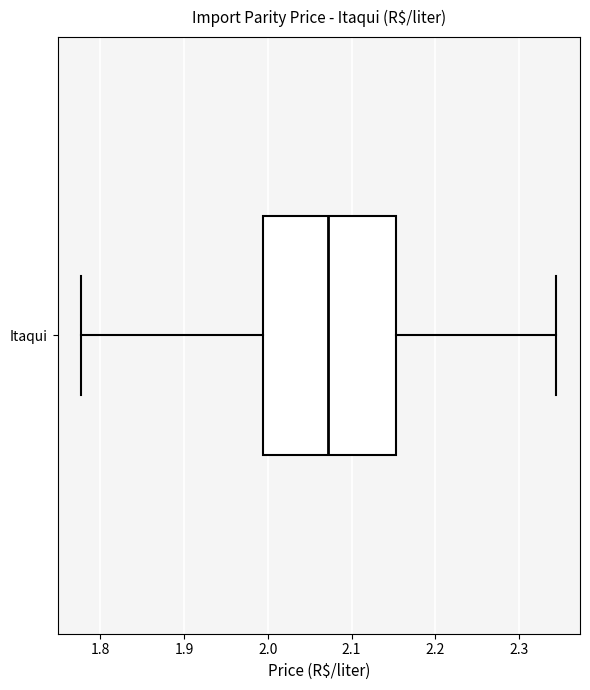

Where does the right whisker of the box for Itaqui end on the x-axis? The values are not printed on the chart, so give them approximately, as read against the axis.

2.34